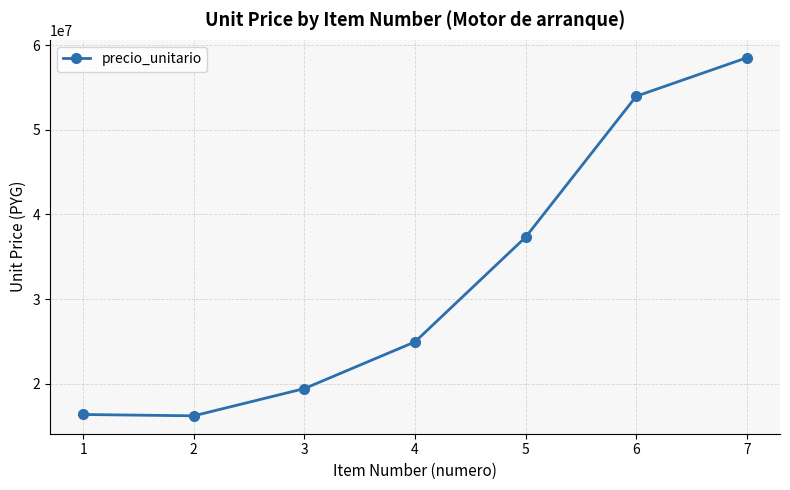

Where is the first local minimum?

2